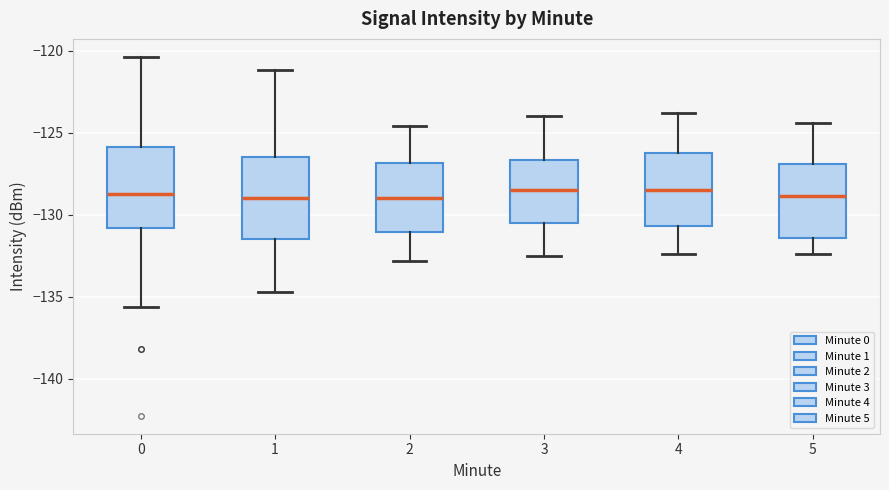

Reading left to right, transcribe this box plot: for each box, give where its median line is, the range the box spans, and where its two whiskers end, as read against the y-axis. The values are not printed on the chart, so give them approximately, as read against the axis.

0: median -128.5, box -131.0 to -126.0, whiskers -135.5 to -120.5
1: median -129.0, box -131.5 to -126.5, whiskers -134.5 to -121.0
2: median -129.0, box -131.0 to -127.0, whiskers -133.0 to -124.5
3: median -128.5, box -130.5 to -126.5, whiskers -132.5 to -124.0
4: median -128.5, box -130.5 to -126.0, whiskers -132.5 to -124.0
5: median -129.0, box -131.5 to -127.0, whiskers -132.5 to -124.5